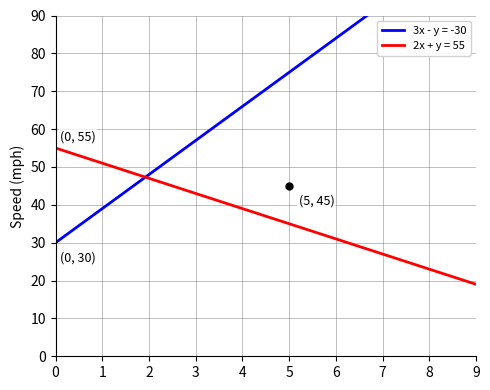

How many times do 2x + y = 55 and 3x - y = -30 cross each other?

1